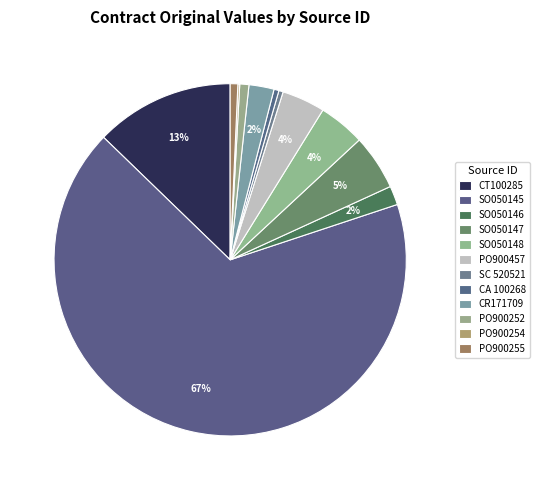

The CR171709 slice represents 2% of the pie. True or false?

True